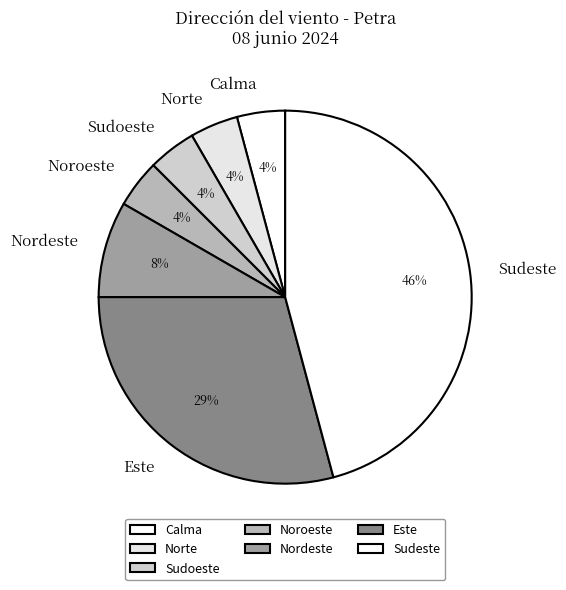

Is the sum of Nordeste and Calma greater than half?

No